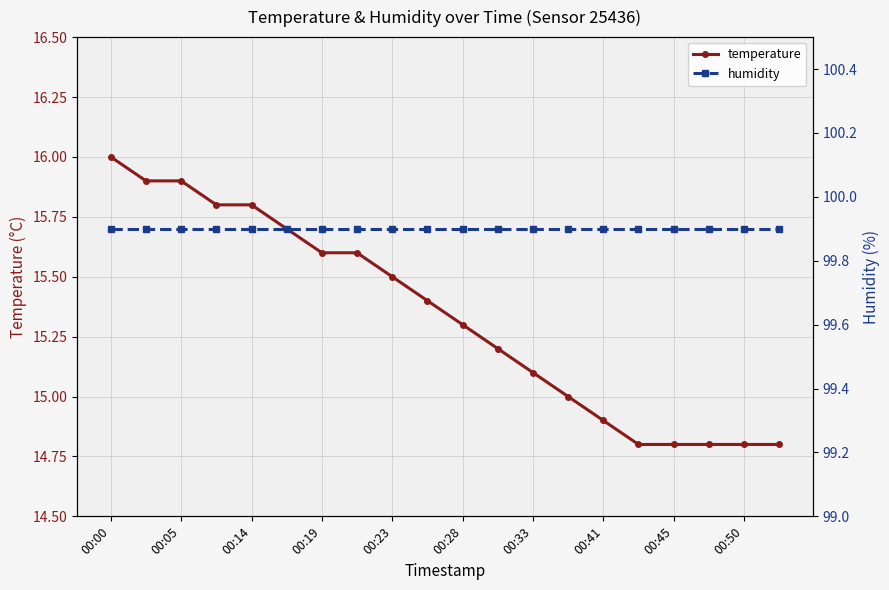

What is the maximum value for temperature?

16.0